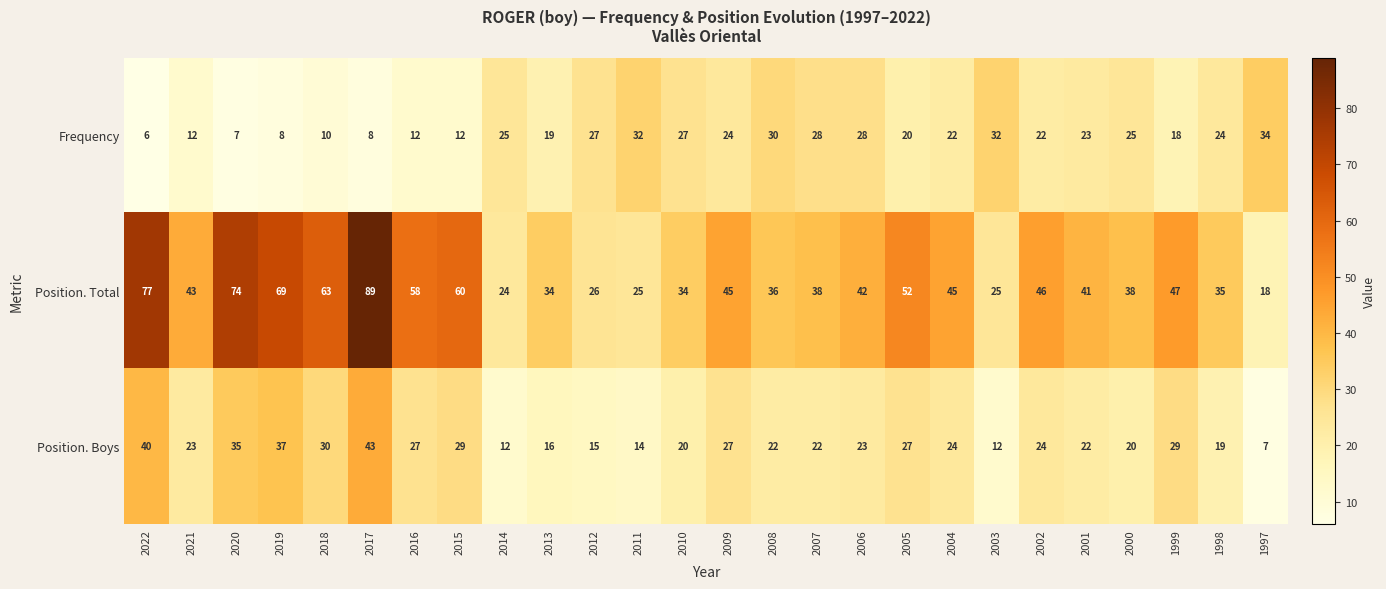

What value does the Position. Boys series have at 2001, to the nearest 5?

20